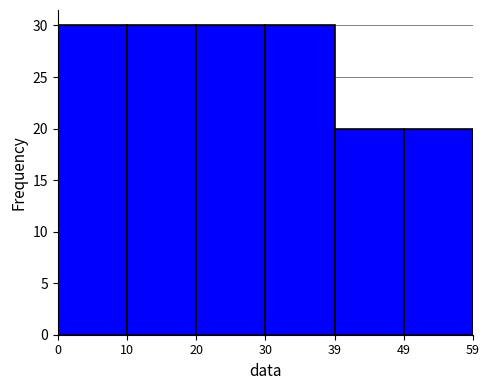

What is the height of the bar covering 30 to 39 on the x-axis? The values are not printed on the chart, so give them approximately, as read against the axis.

30